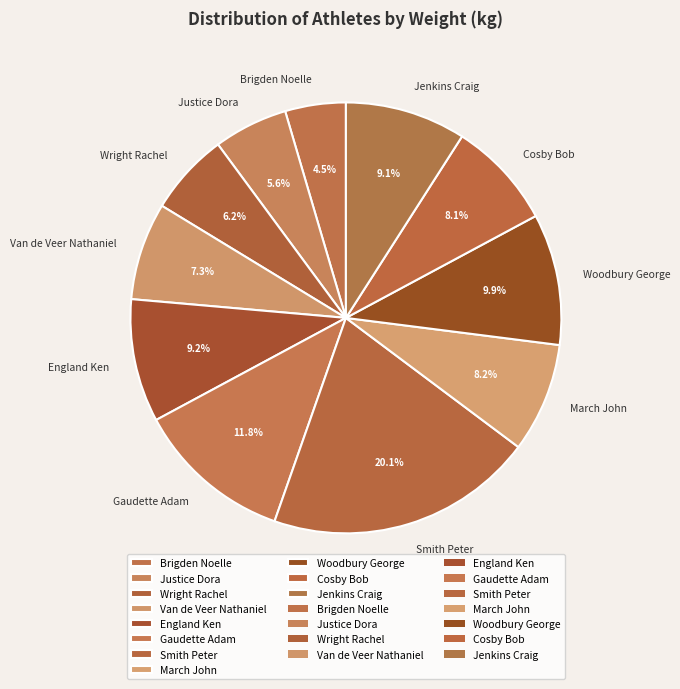

The March John slice represents 1% of the pie. True or false?

False